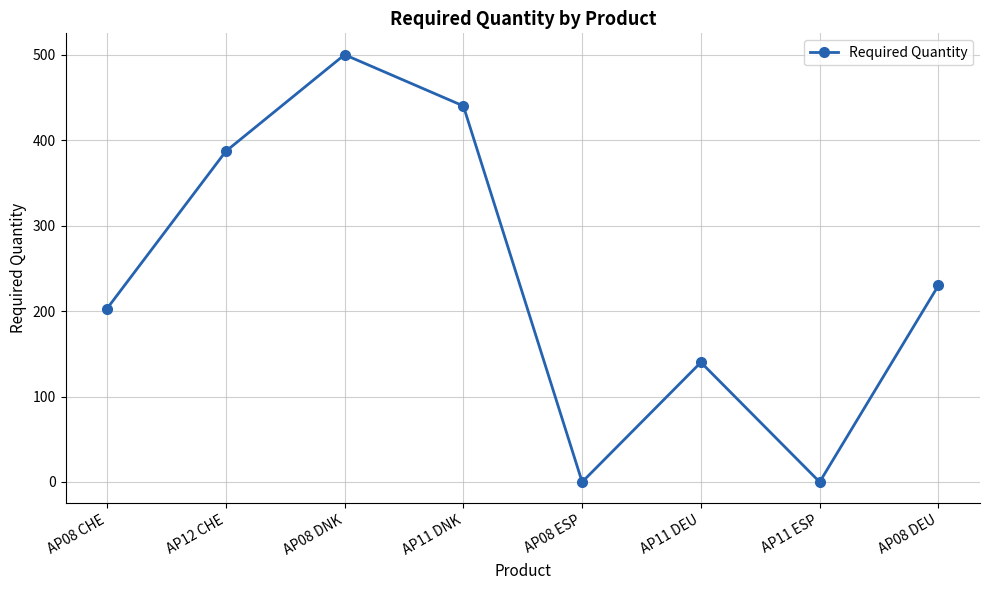

Between AP08 CHE and AP11 DEU, which is larger?

AP08 CHE